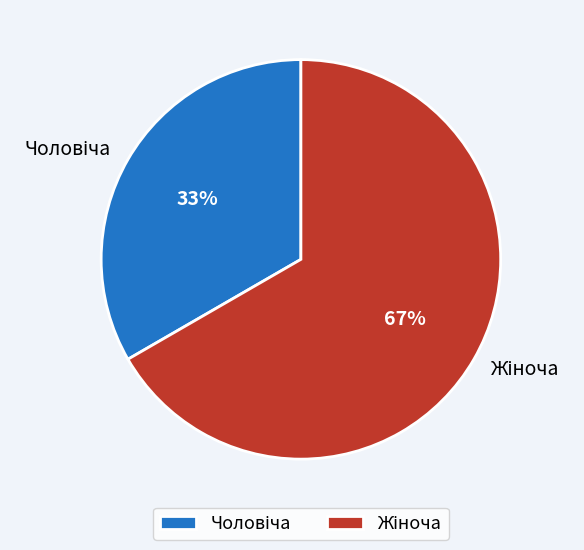

Does any single category account for the majority?

Yes